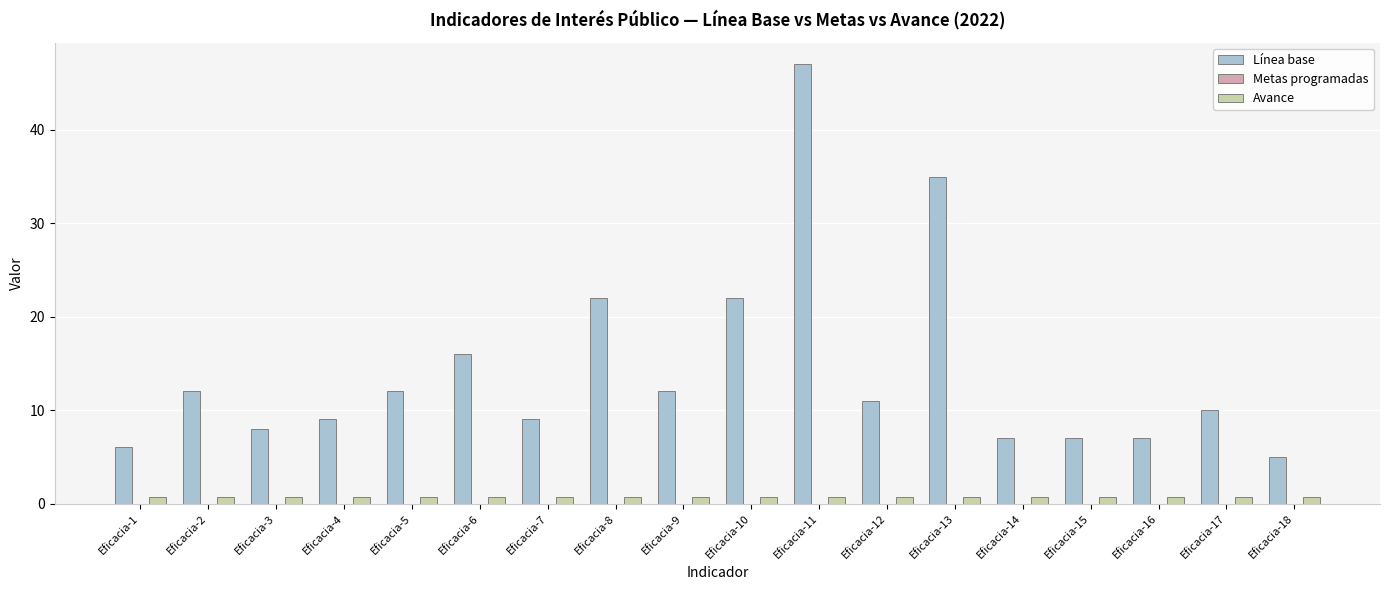

How many categories are shown in the chart?

18